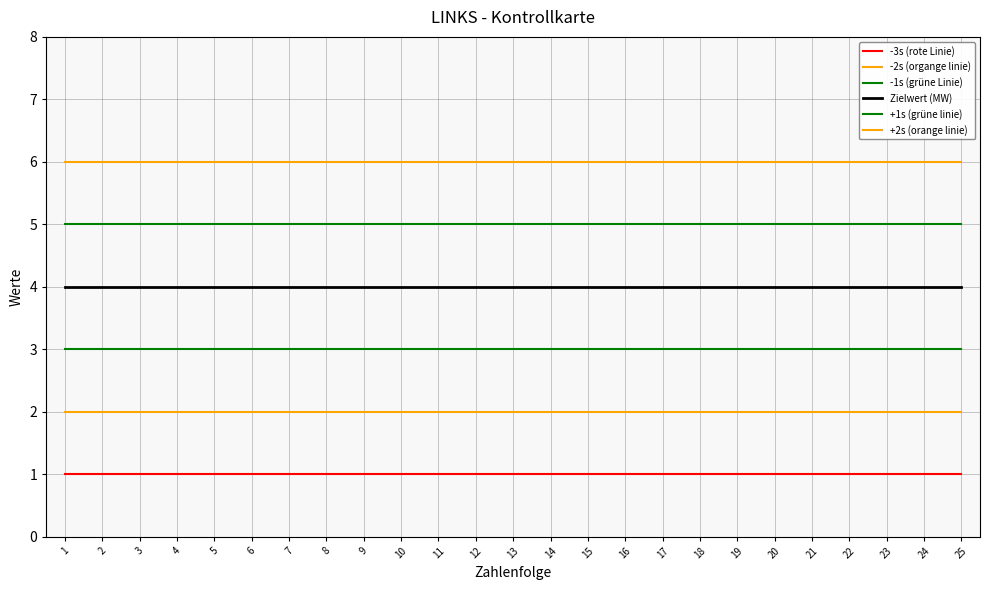

Which series has the largest total across all categories?

+2s (orange linie)